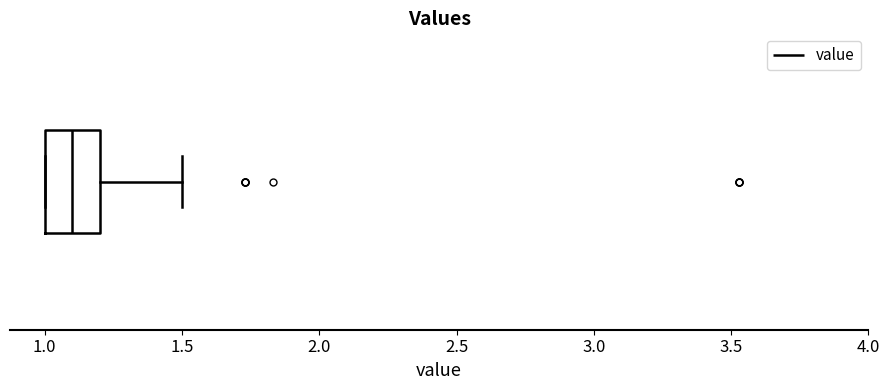

Transcribe this box plot: give where the median line is, the range the box spans, and where the two whiskers end, as read against the x-axis. The values are not printed on the chart, so give them approximately, as read against the axis.

median 1.1, box 1.0 to 1.2, whiskers 1.0 to 1.5